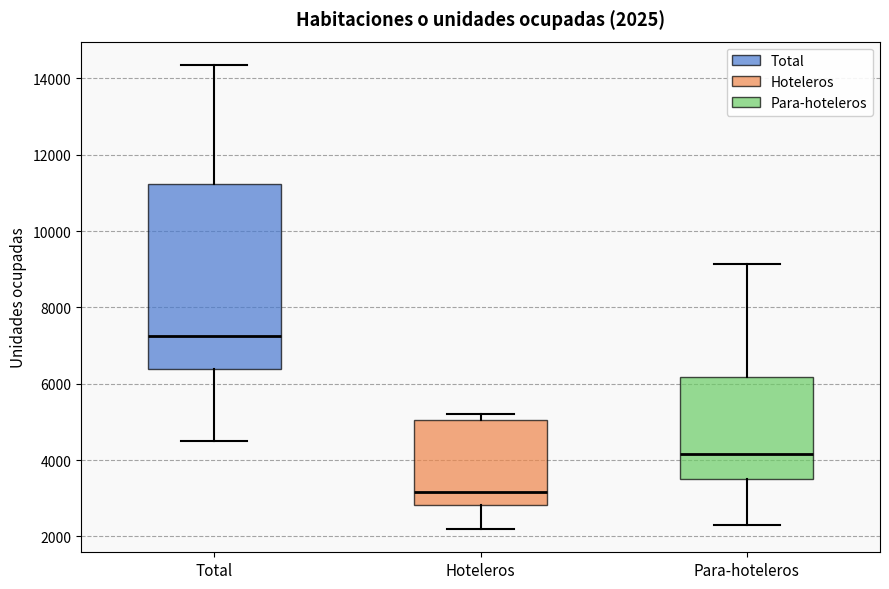

Which box is the tallest, from its lower edge to its upper edge?

Total